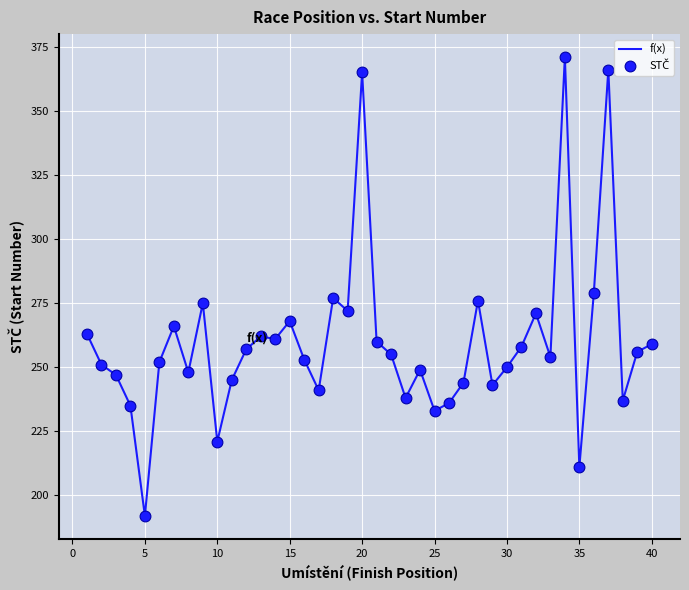

What is the smallest value displayed?

192